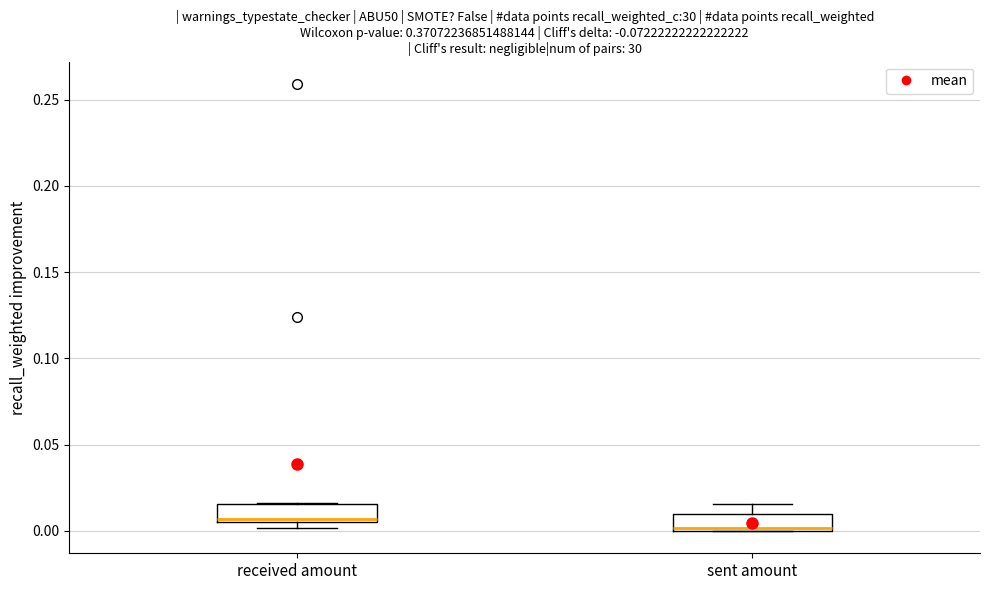

Which box has the lowest median line?

sent amount